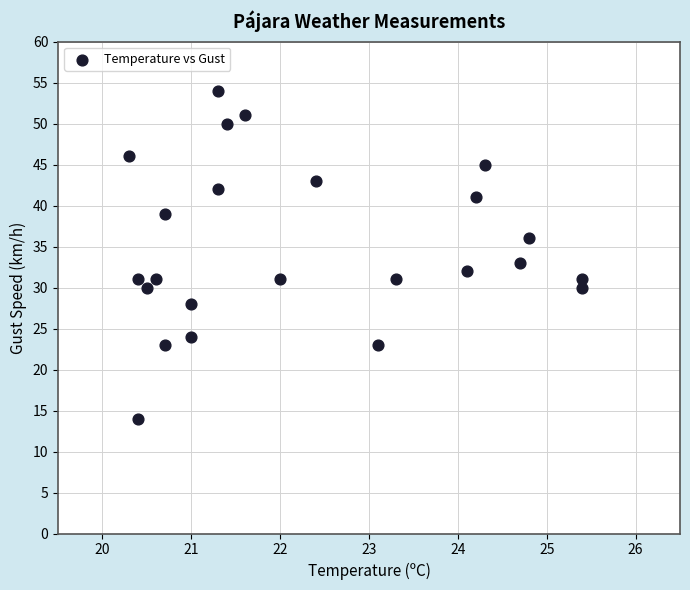

What is the range of Y values (max minus min)?

40